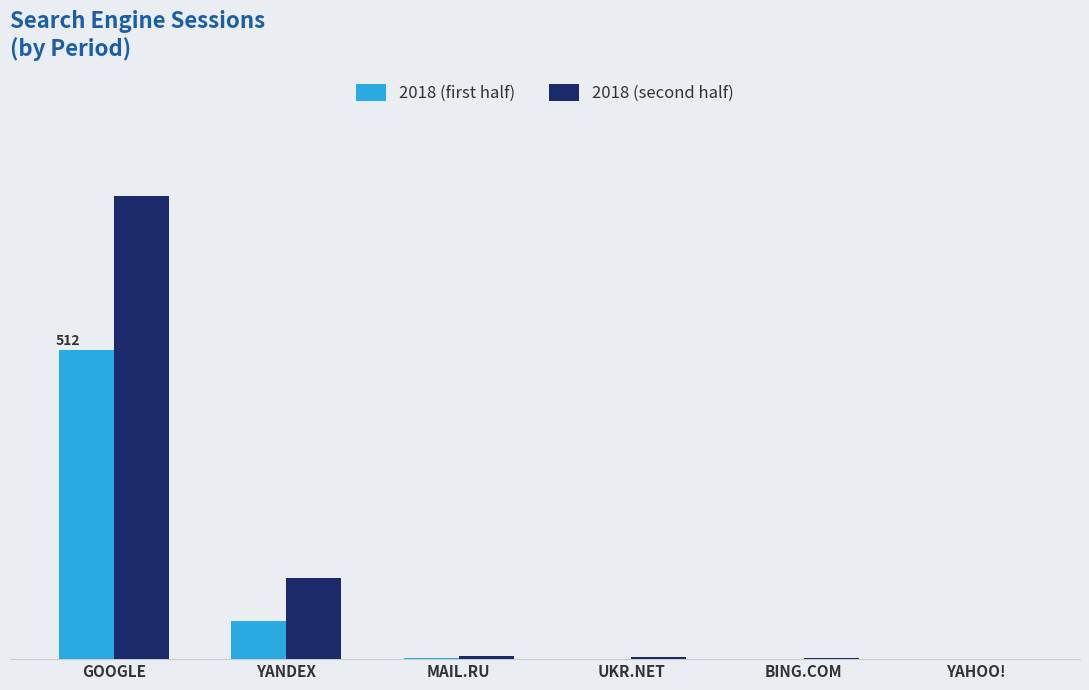

What are all the series names shown in the legend?

2018 (first half), 2018 (second half)